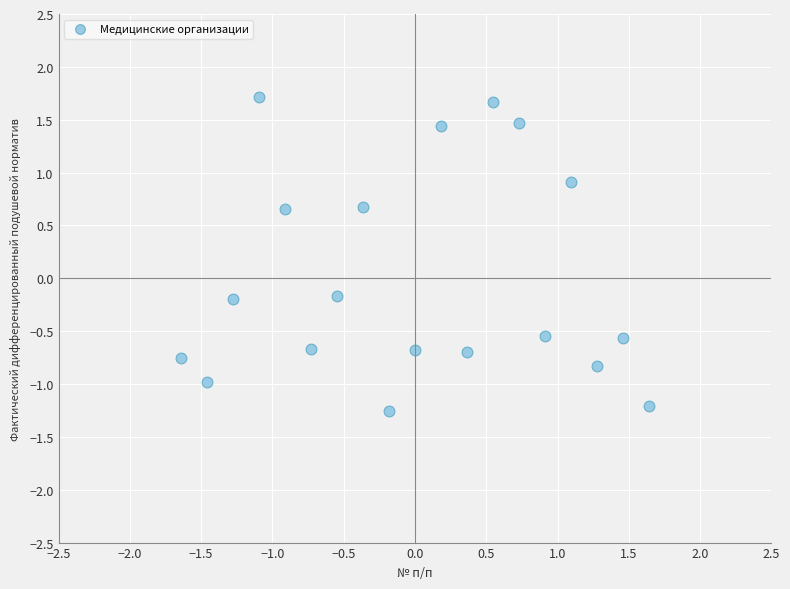

What is the range of X values (max minus min)?

3.3